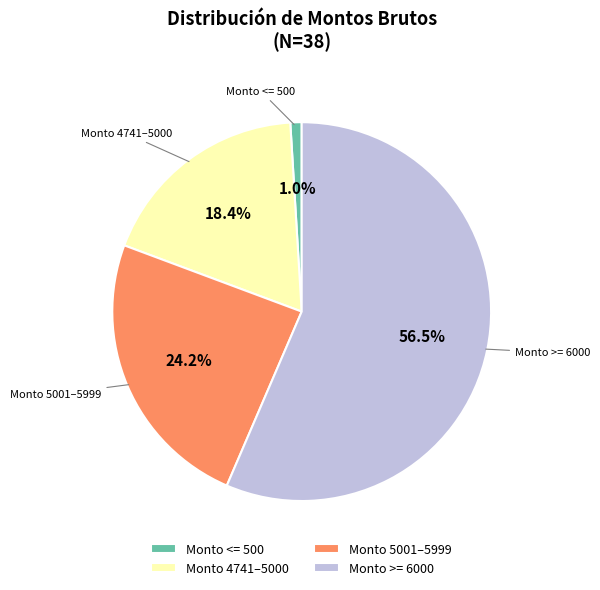

How many slices are in this pie chart?

4